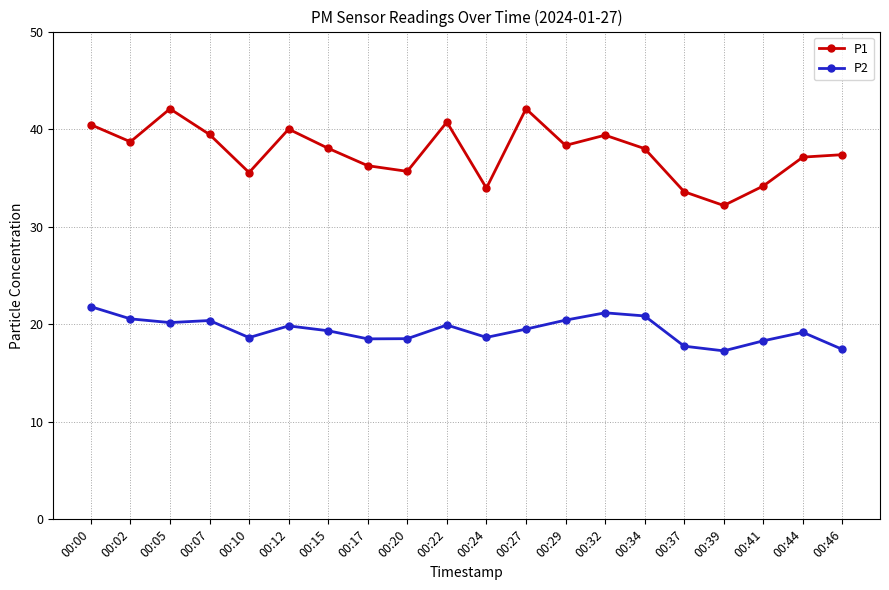

Does the chart display data point markers on the line(s)?

Yes